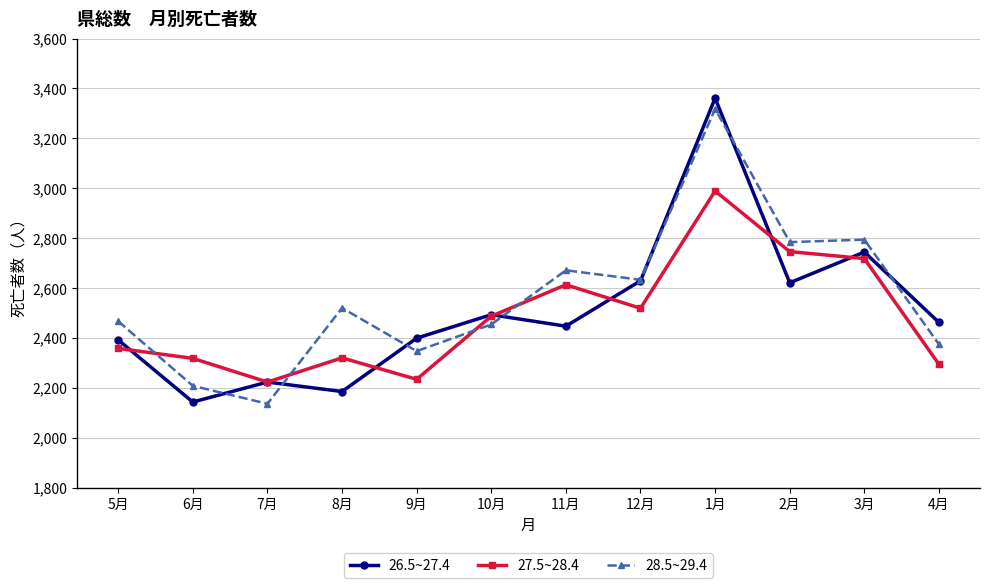

What is the difference between the highest and lowest values at 6月?

175